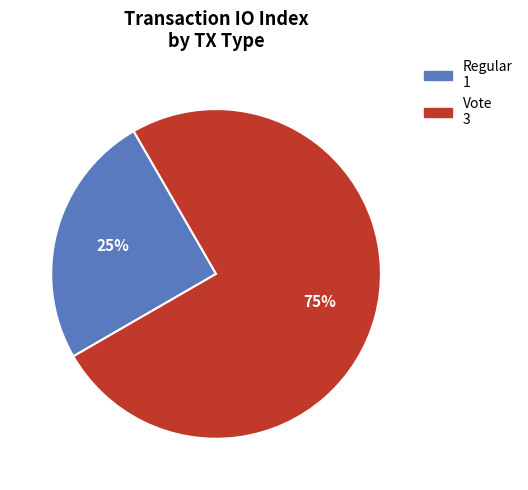

To the nearest percent, what percentage of the pie is Regular?

25%